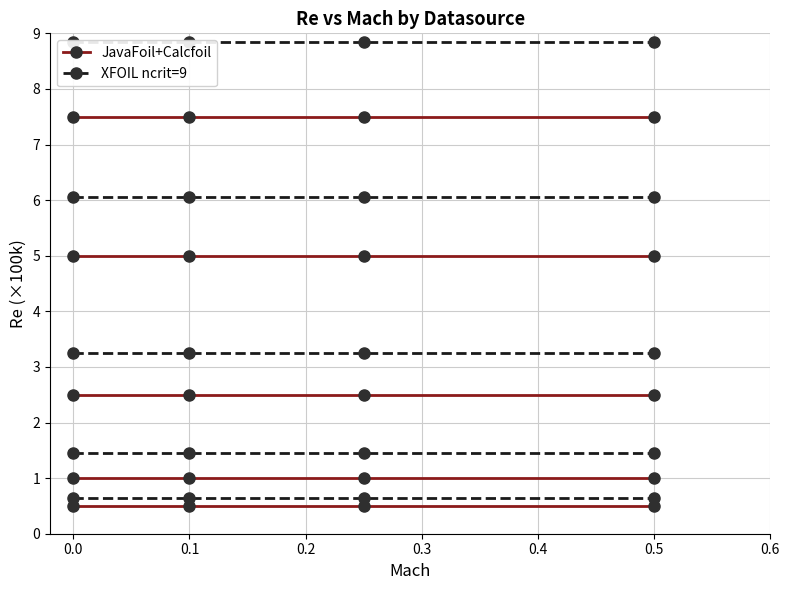

What is the sum of all XFOIL ncrit=9 values?

2.6